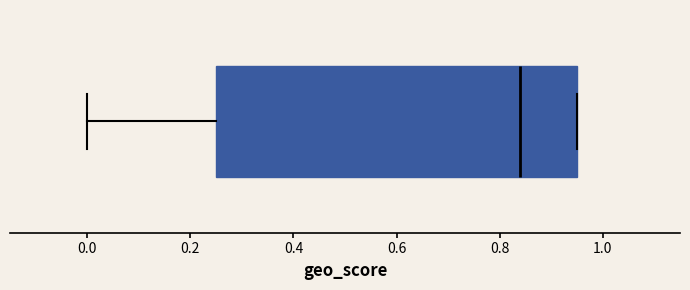

Where is the left edge of the box on the x-axis? The values are not printed on the chart, so give them approximately, as read against the axis.

0.26